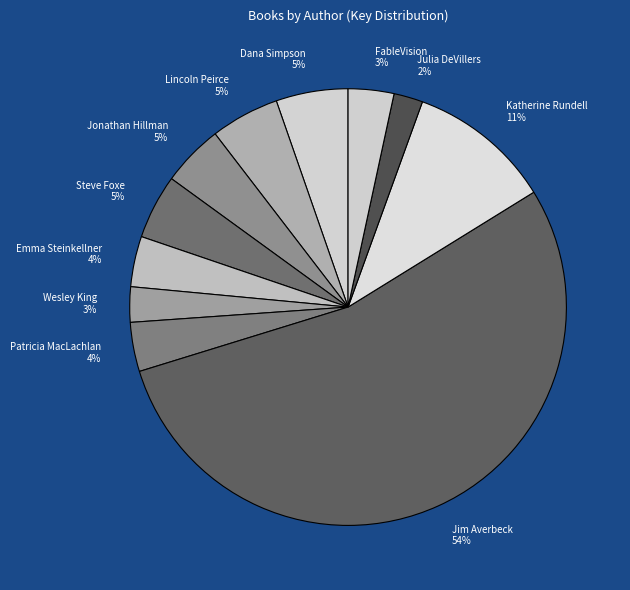

To the nearest percent, what is the average slice percentage?

9%